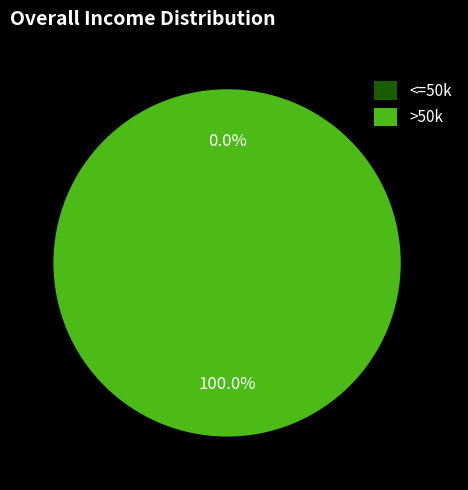

True or false: UNLINE SHIPPING SUPPLIS accounts for 22% of the total.

False